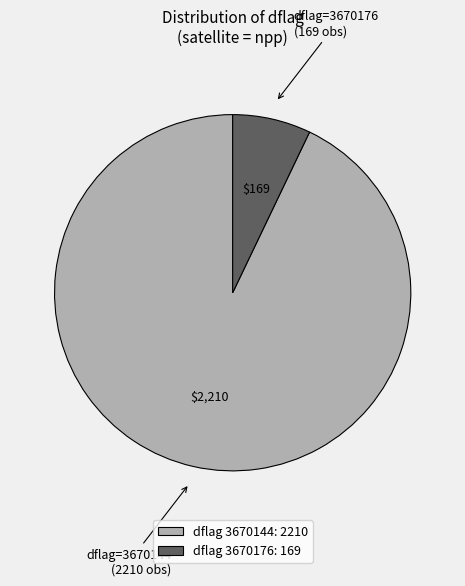

How many segments does this pie chart have?

2